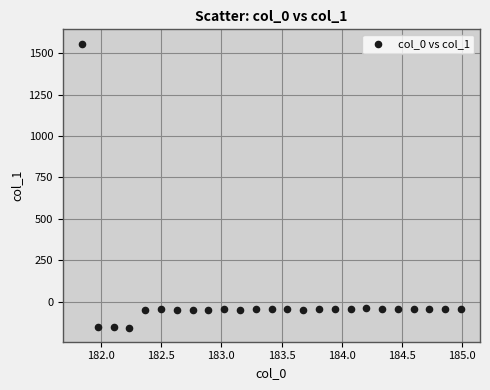

What is the range of X values (max minus min)?

3.1